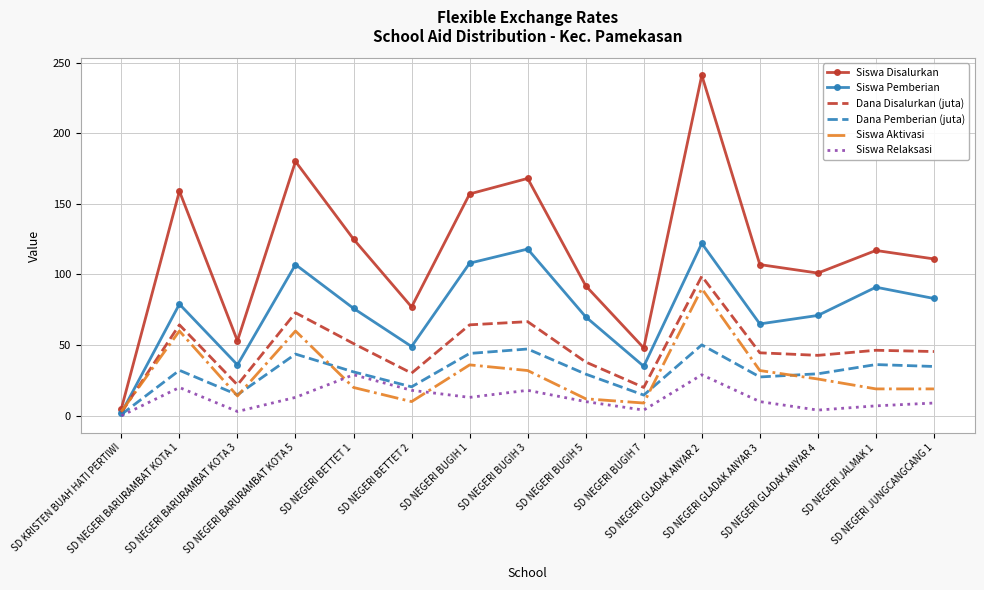

Which series has the widest spread of values?

Siswa Disalurkan